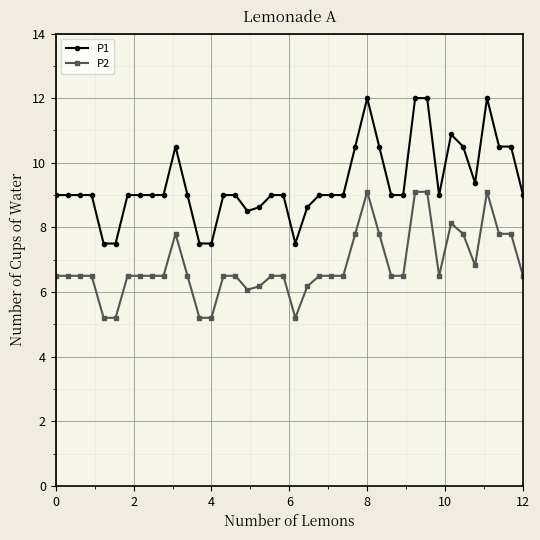

True or false: P2 and P1 intersect in this chart.

False